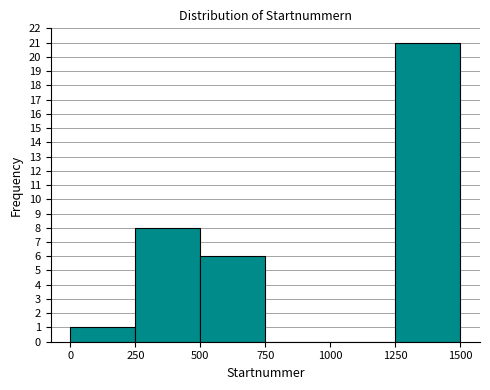

What is the height of the bar covering 250 to 500 on the x-axis? The values are not printed on the chart, so give them approximately, as read against the axis.

8